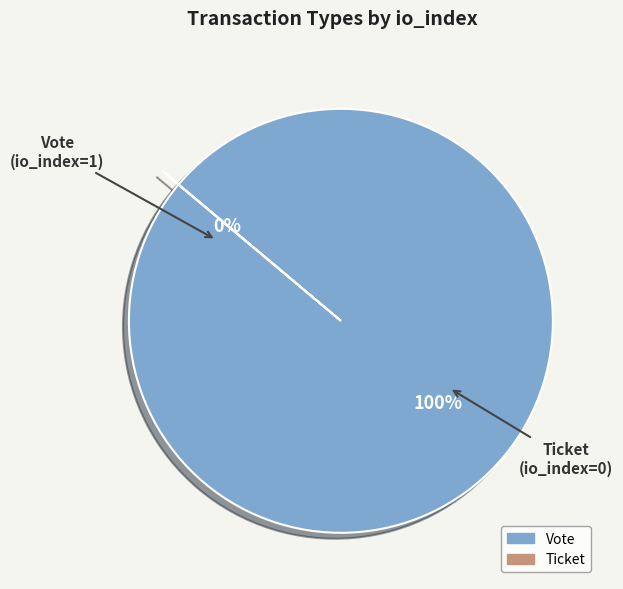

The Vote slice represents 100% of the pie. True or false?

True